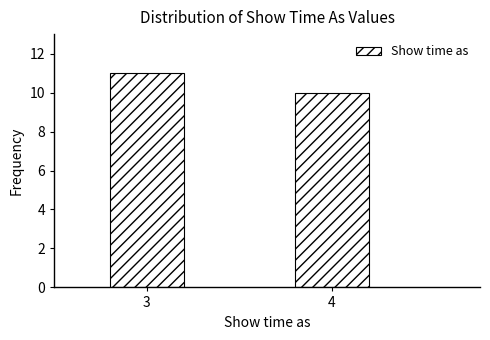

Reading left to right, transcribe all the data shown in this chart.

11	10